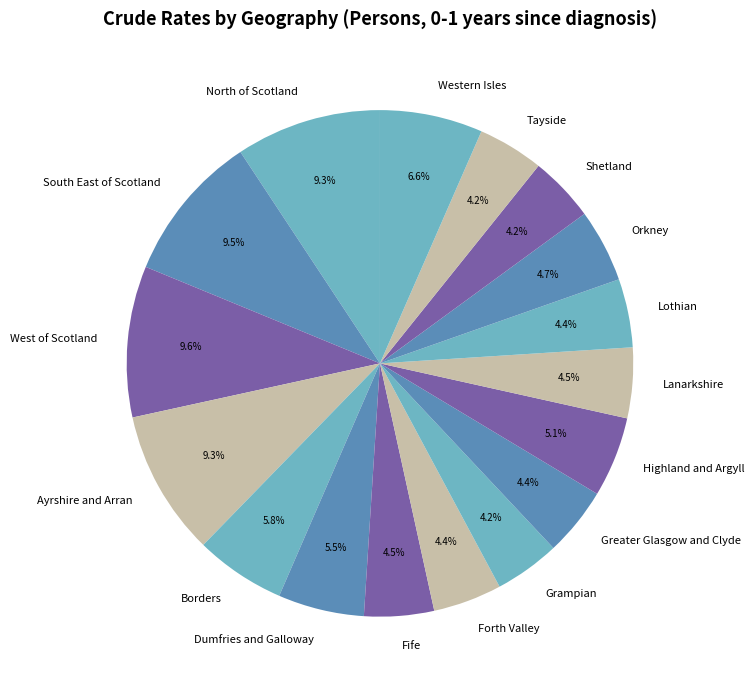

To the nearest percent, what percentage of the pie is Shetland?

4%